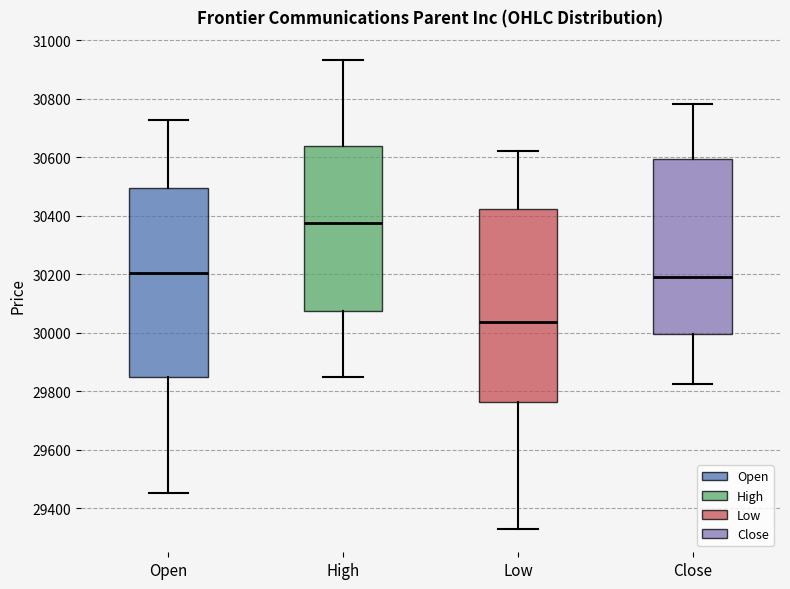

Which box's median line is the highest?

High